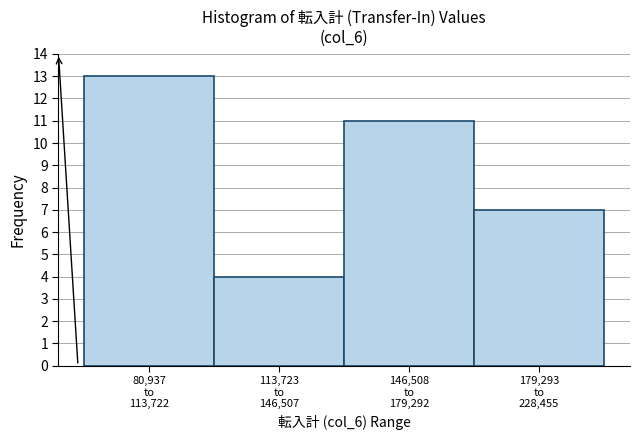

Reading right to left, extract all data points from this chart.

7	11	4	13